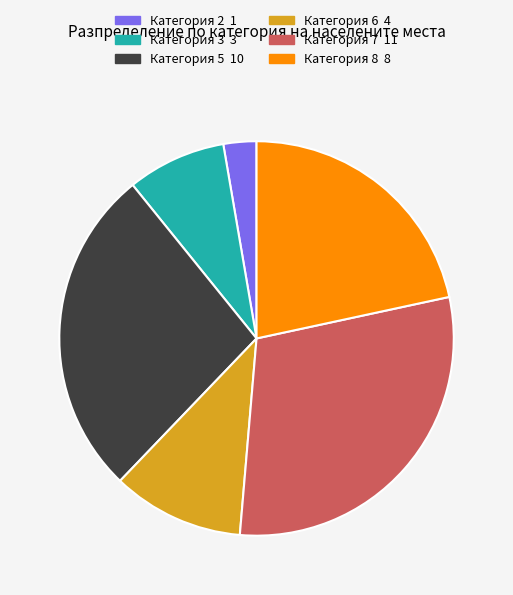

Does any single category account for the majority?

No